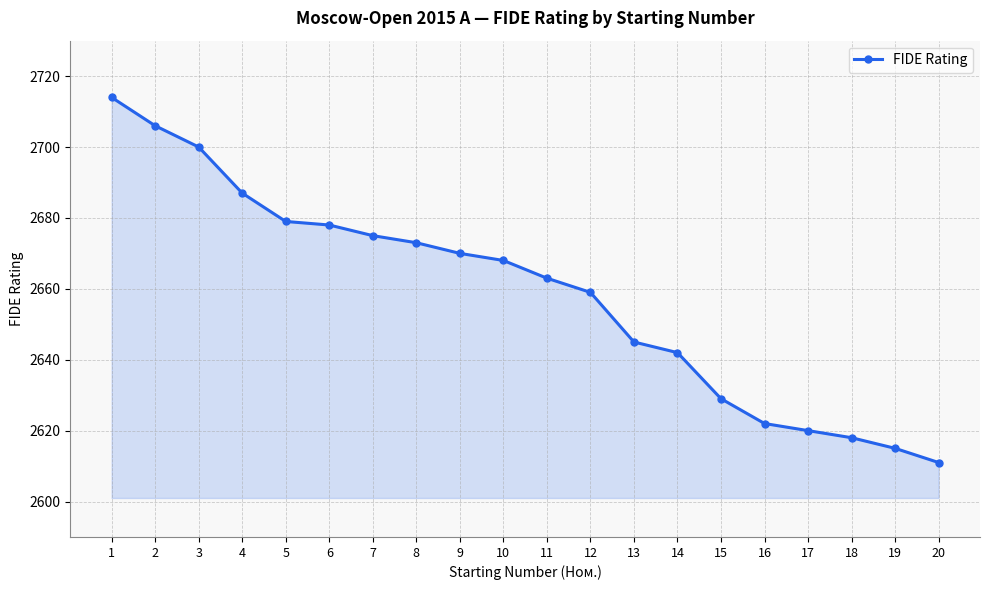

How many lines are shown in the chart?

1